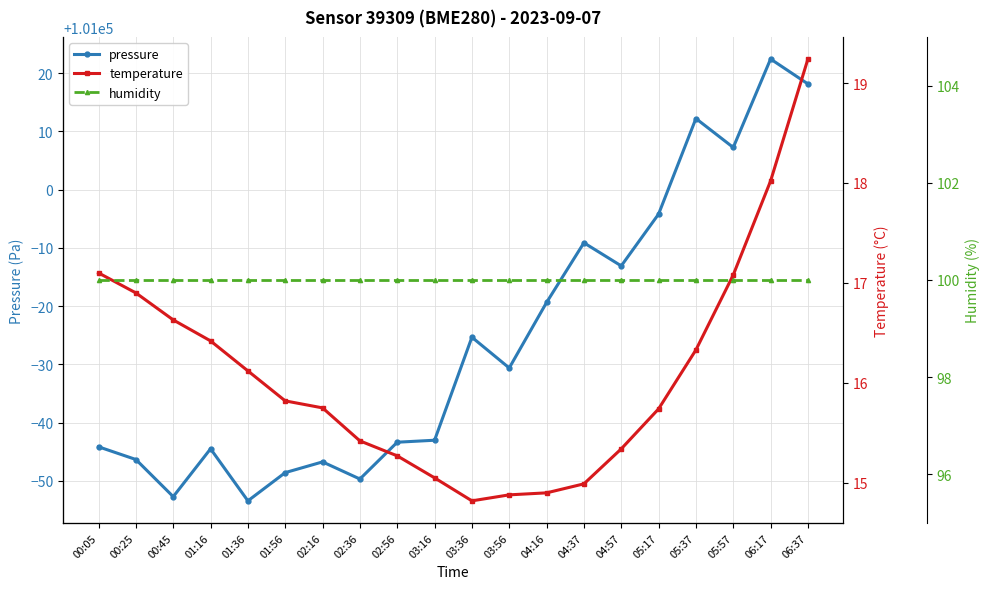

What is the label of the 20th point from the right?

00:05